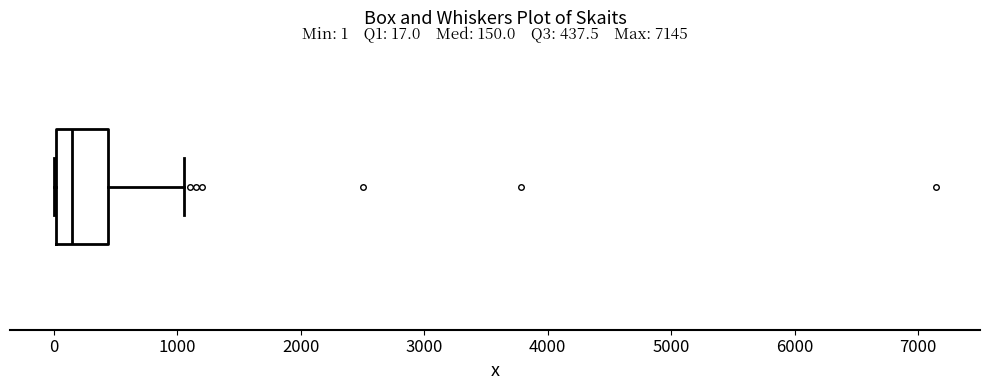

Read this box plot against the x-axis: the position of the median line, the range covered by the box, and the ends of both whiskers. The values are not printed on the chart, so give them approximately, as read against the axis.

median 200, box 0 to 400, whiskers 0 to 1100